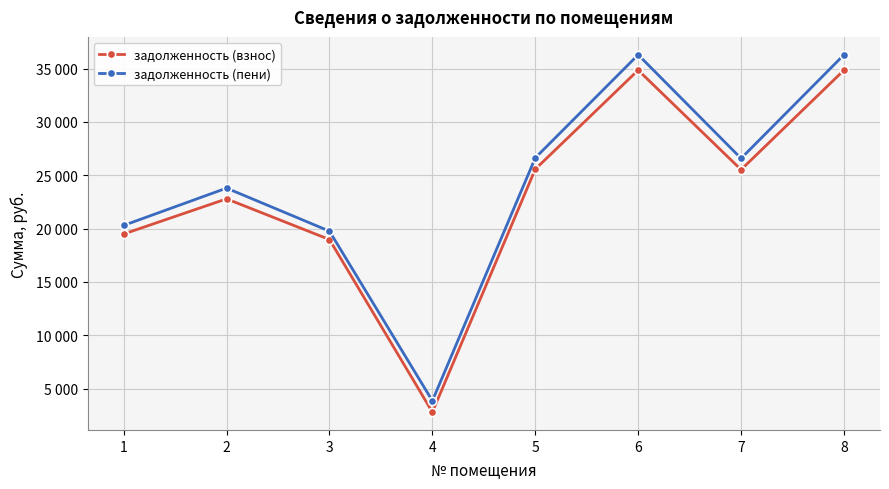

Which label corresponds to the smallest value in the chart?

4